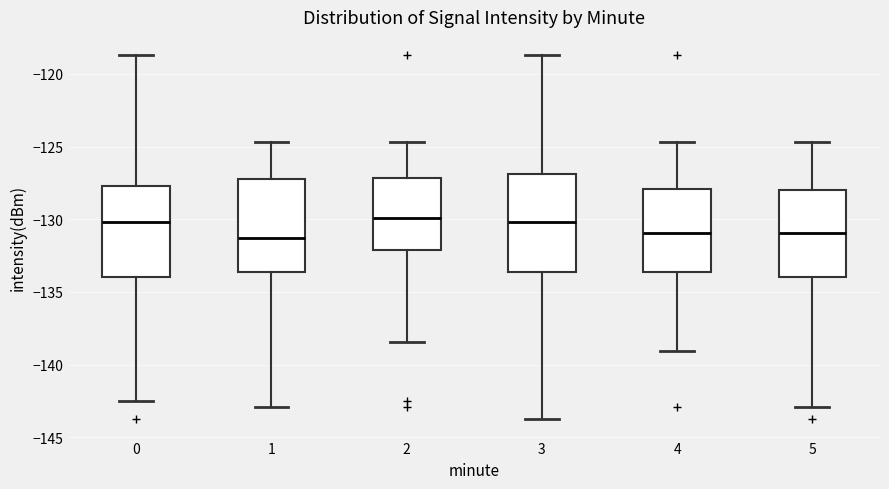

Reading left to right, read every box against the y-axis: the position of its median line, the range the box covers, and the ends of its whiskers. The values are not printed on the chart, so give them approximately, as read against the axis.

0: median -130.0, box -134.0 to -127.5, whiskers -142.5 to -118.5
1: median -131.5, box -133.5 to -127.0, whiskers -143.0 to -124.5
2: median -130.0, box -132.0 to -127.0, whiskers -138.5 to -124.5
3: median -130.0, box -133.5 to -127.0, whiskers -144.0 to -118.5
4: median -131.0, box -133.5 to -128.0, whiskers -139.0 to -124.5
5: median -131.0, box -134.0 to -128.0, whiskers -143.0 to -124.5